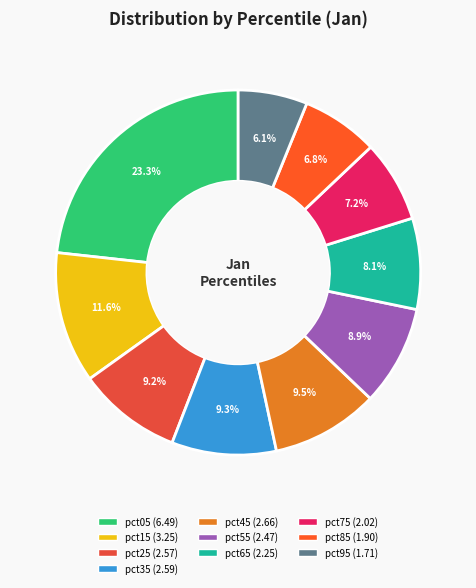

Does pct65 account for over 50% of the chart?

No